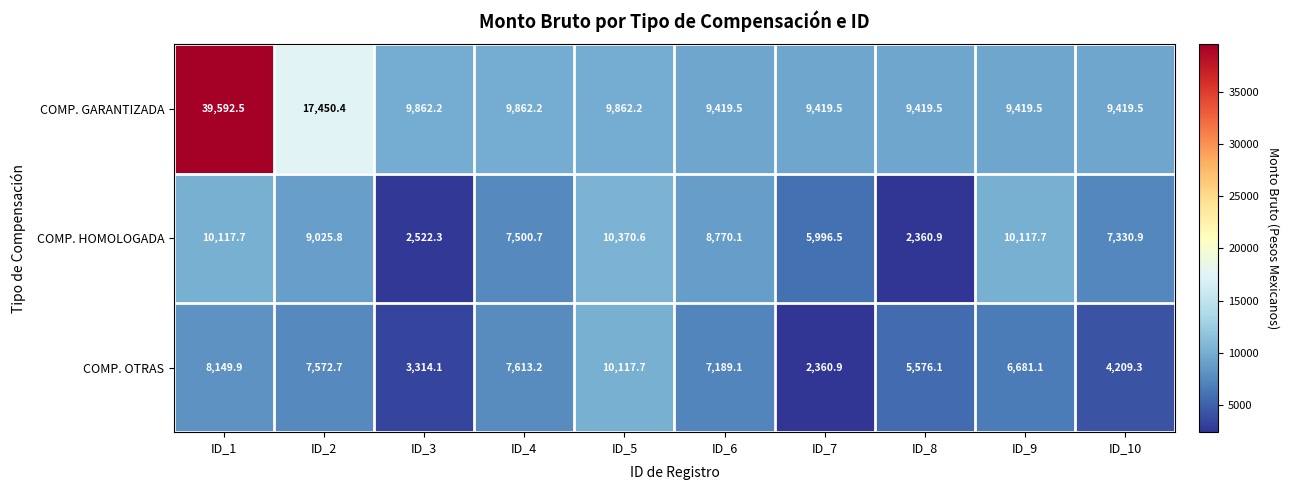

Read the COMP. HOMOLOGADA value at ID_4.

7500.7